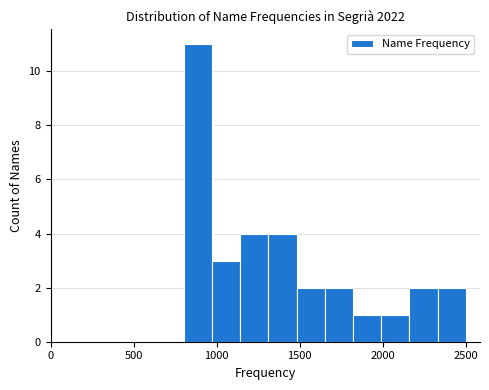

Read against the x-axis, roughly where is the centre of the tallest bar?

900